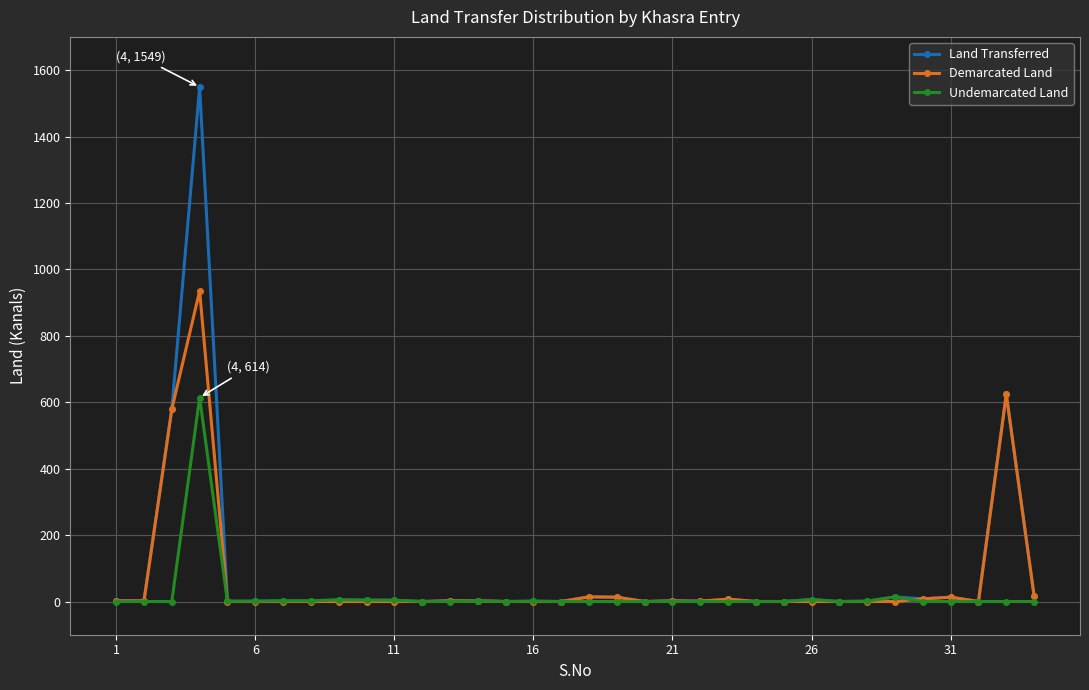

Is this an area chart (filled region under the line)?

No